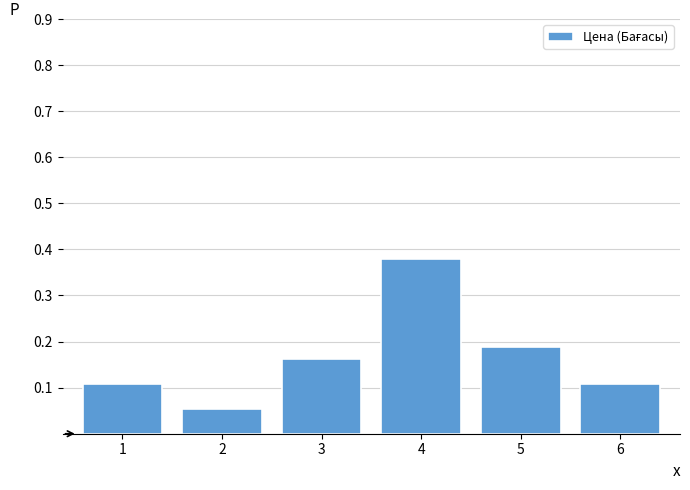

Which category has the highest value across all series?

4